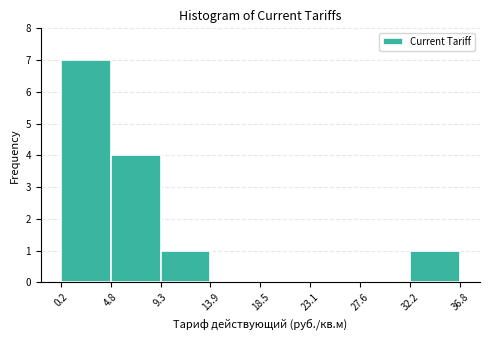

Over which range of the x-axis is the bar tallest?

0.2 to 4.8